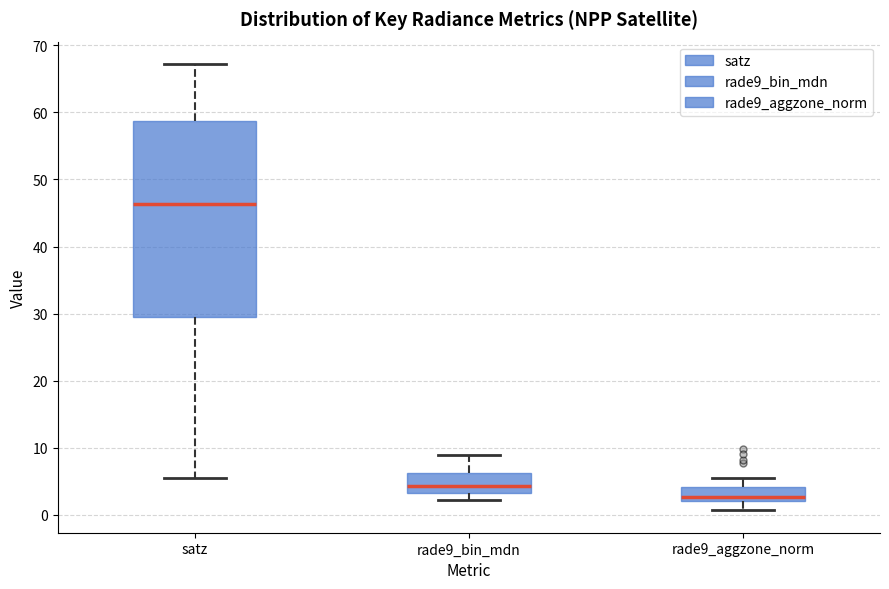

Comparing the boxes themselves (not the whiskers), which one is the tallest?

satz